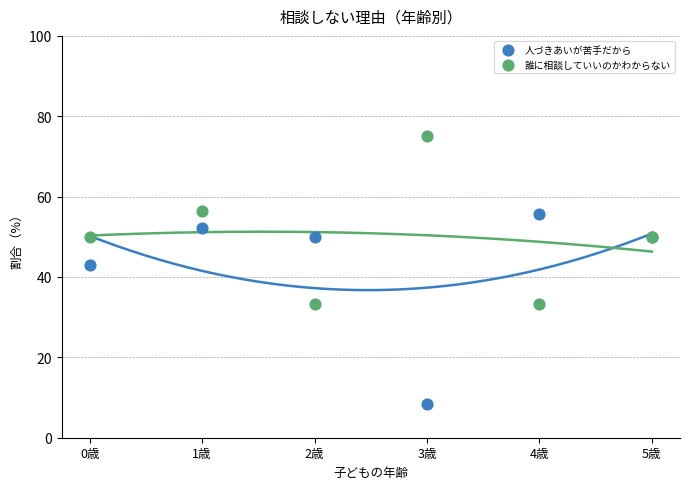

Which series contains the lowest Y value?

人づきあいが苦手だから